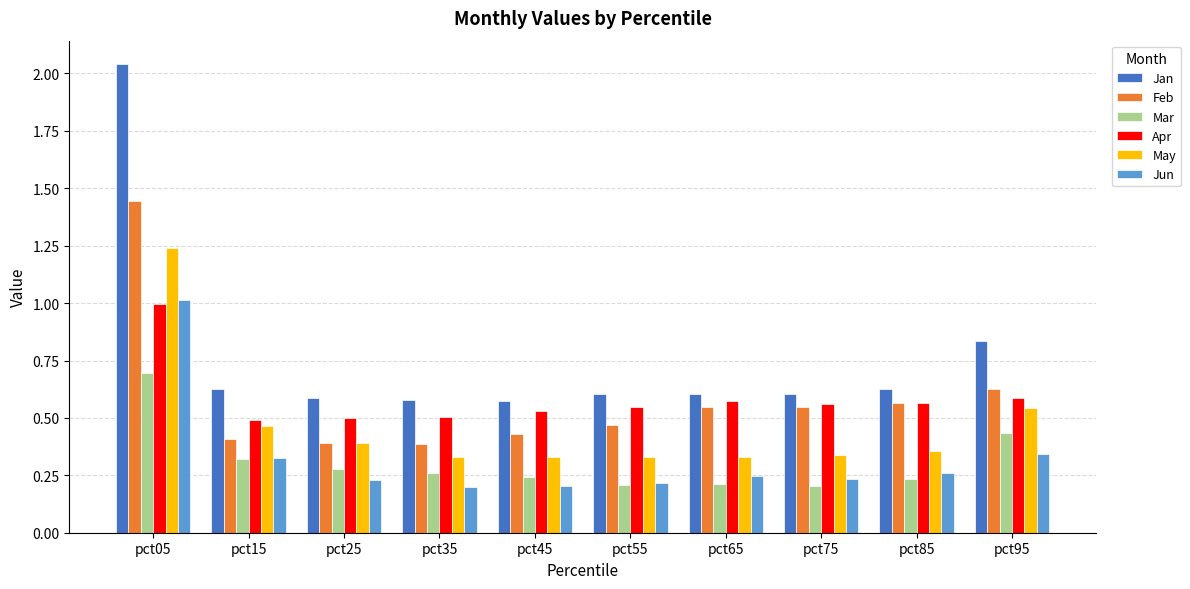

Which series has the largest range (max minus min)?

Jan